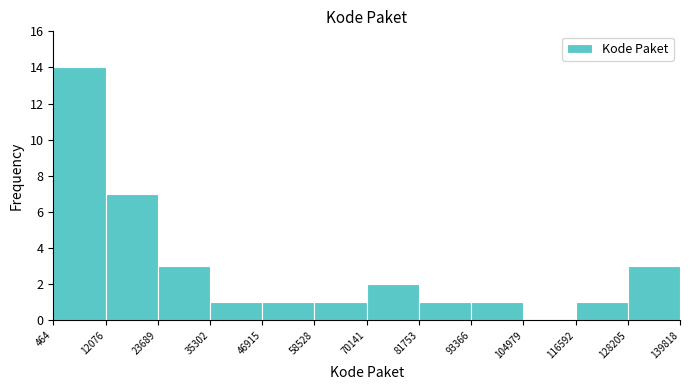

Reading left to right, transcribe this chart: for each bar, give the range it covers on the x-axis and its height. The values are not printed on the chart, so give them approximately, as read against the axis.

464 to 12076: 14
12076 to 23689: 7
23689 to 35302: 3
35302 to 46915: 1
46915 to 58528: 1
58528 to 70141: 1
70141 to 81753: 2
81753 to 93366: 1
93366 to 104979: 1
104979 to 116592: 0
116592 to 128205: 1
128205 to 139818: 3